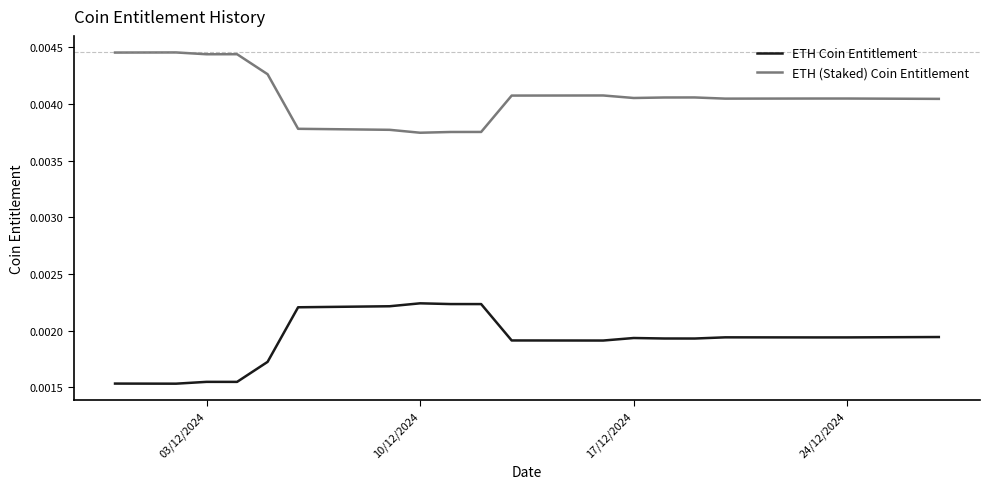

Which series has the largest total across all categories?

ETH (Staked) Coin Entitlement